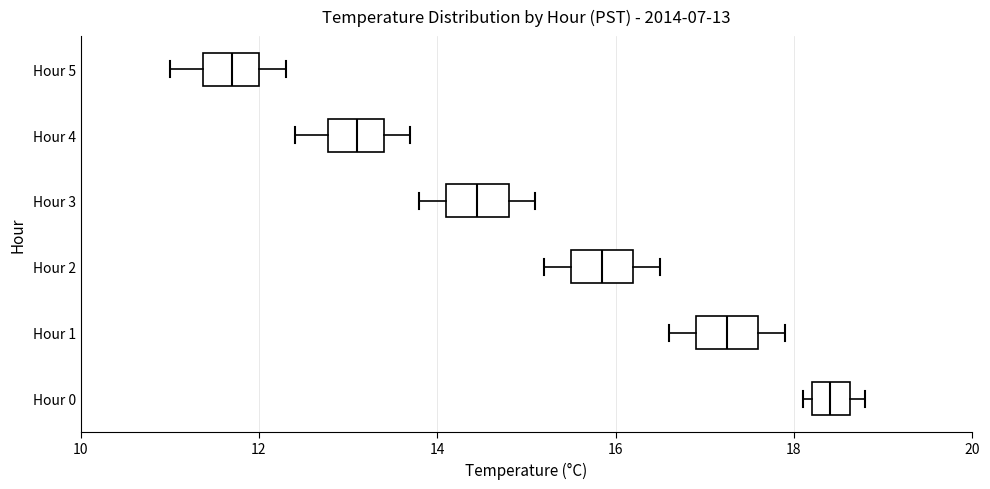

Which box's median line is the furthest to the left?

Hour 5